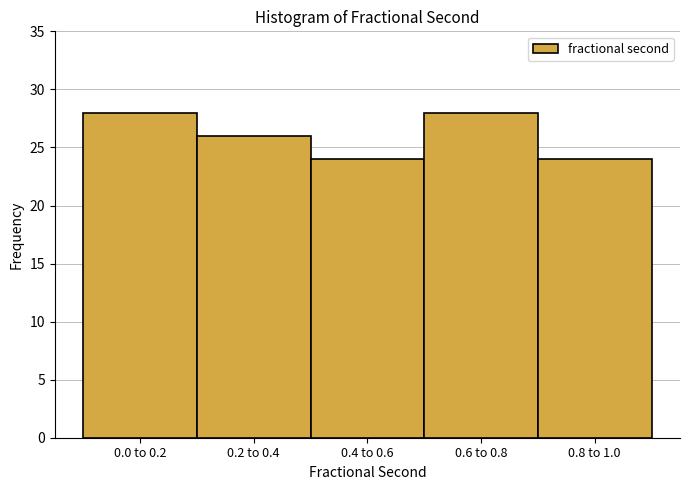

Reading left to right, transcribe all the data shown in this chart.

28	26	24	28	24